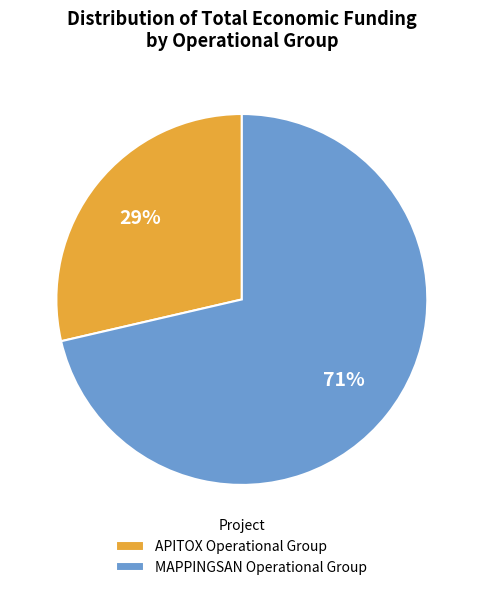

To the nearest percent, what is the combined percentage of MAPPINGSAN Operational Group and APITOX Operational Group?

100%